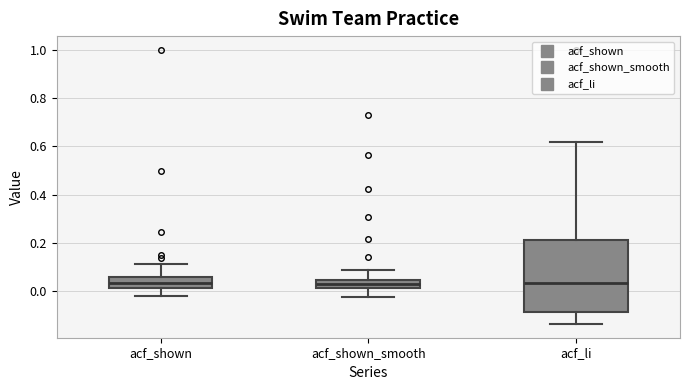

Where does the lower whisker of the box for acf_shown end on the y-axis? The values are not printed on the chart, so give them approximately, as read against the axis.

-0.02